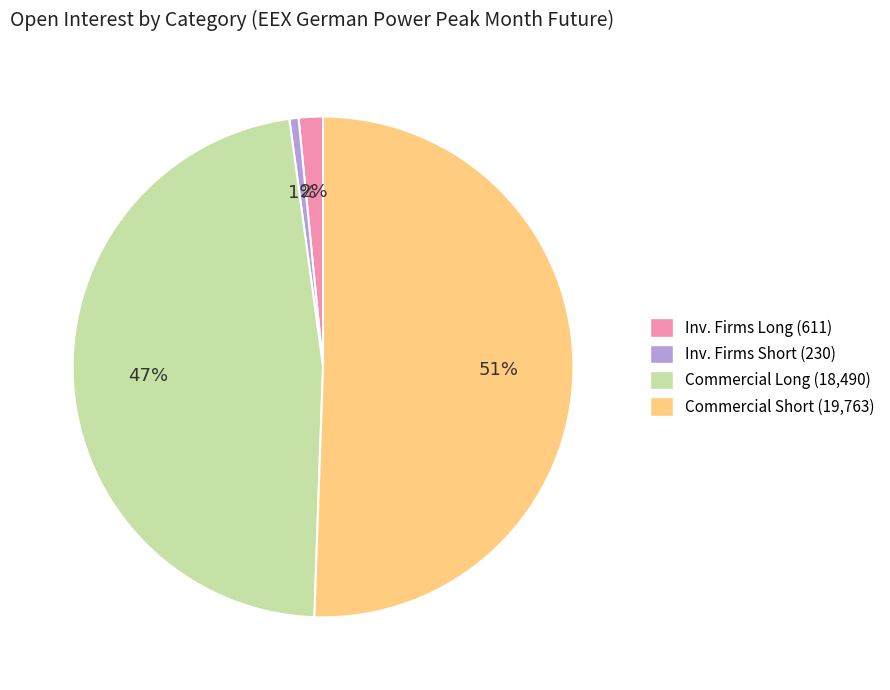

Which slice is the smallest?

Inv. Firms Short (230)